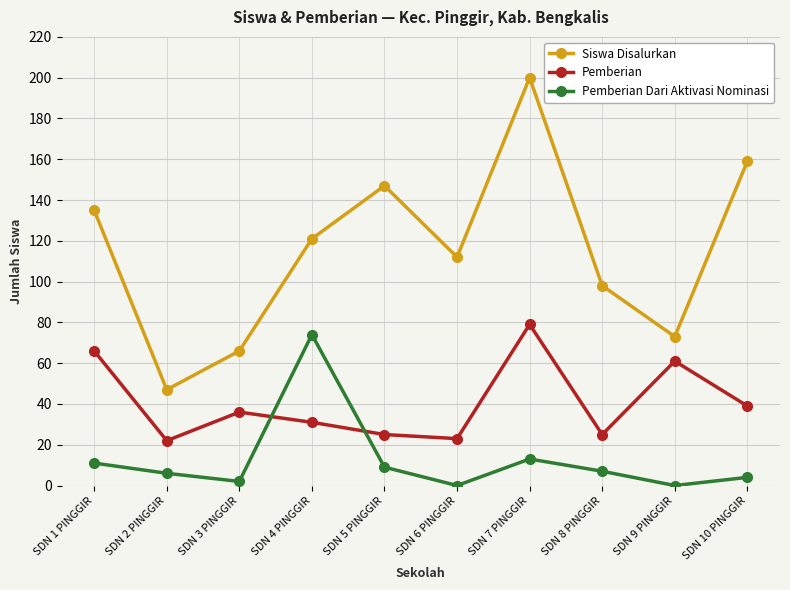

How many interior local peaks does the Siswa Disalurkan series have?

2